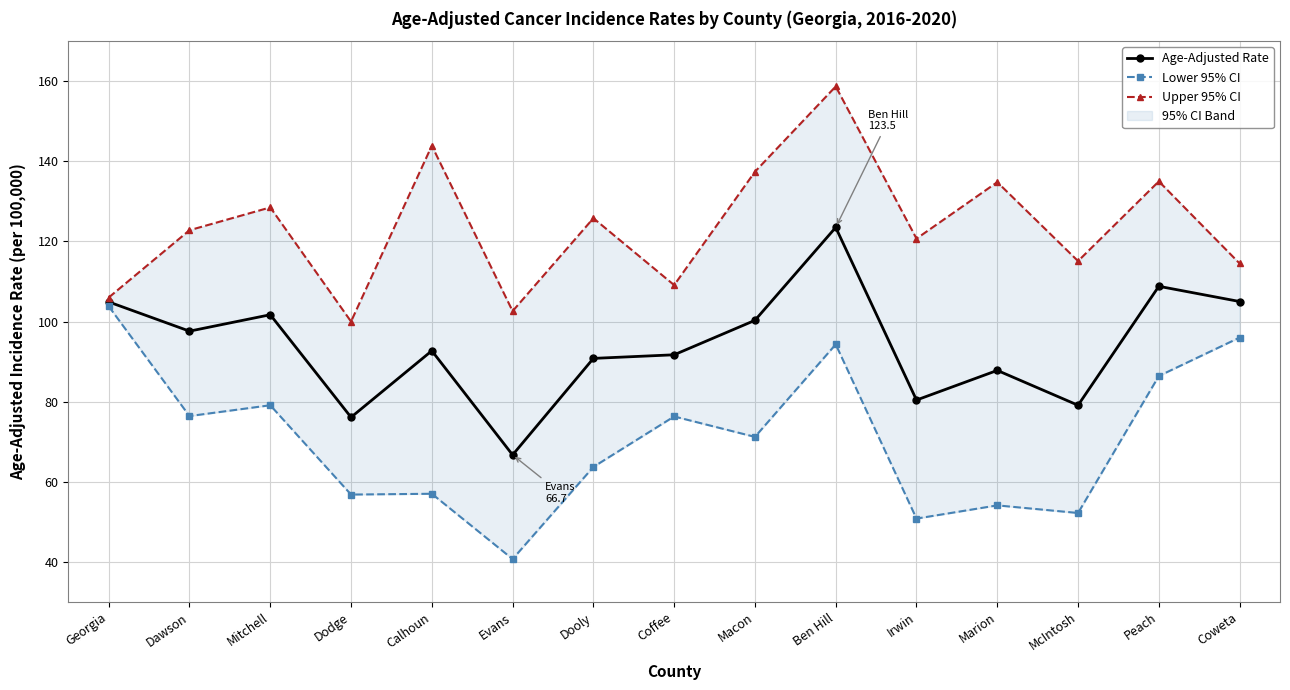

Is the value of Lower 95% CI at Ben Hill greater than the value of Upper 95% CI at Mitchell?

No